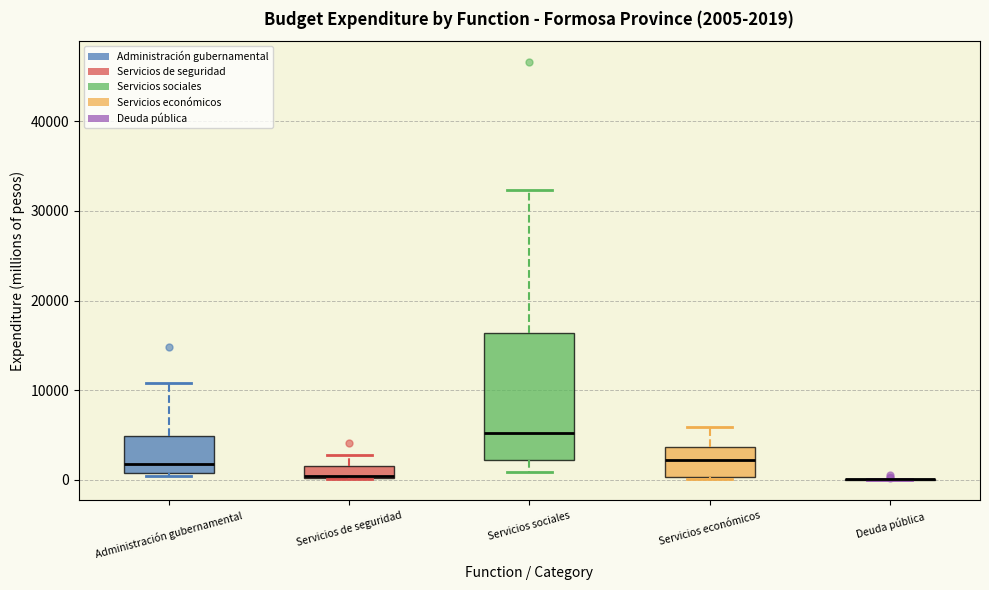

Which box is the tallest, from its lower edge to its upper edge?

Servicios sociales